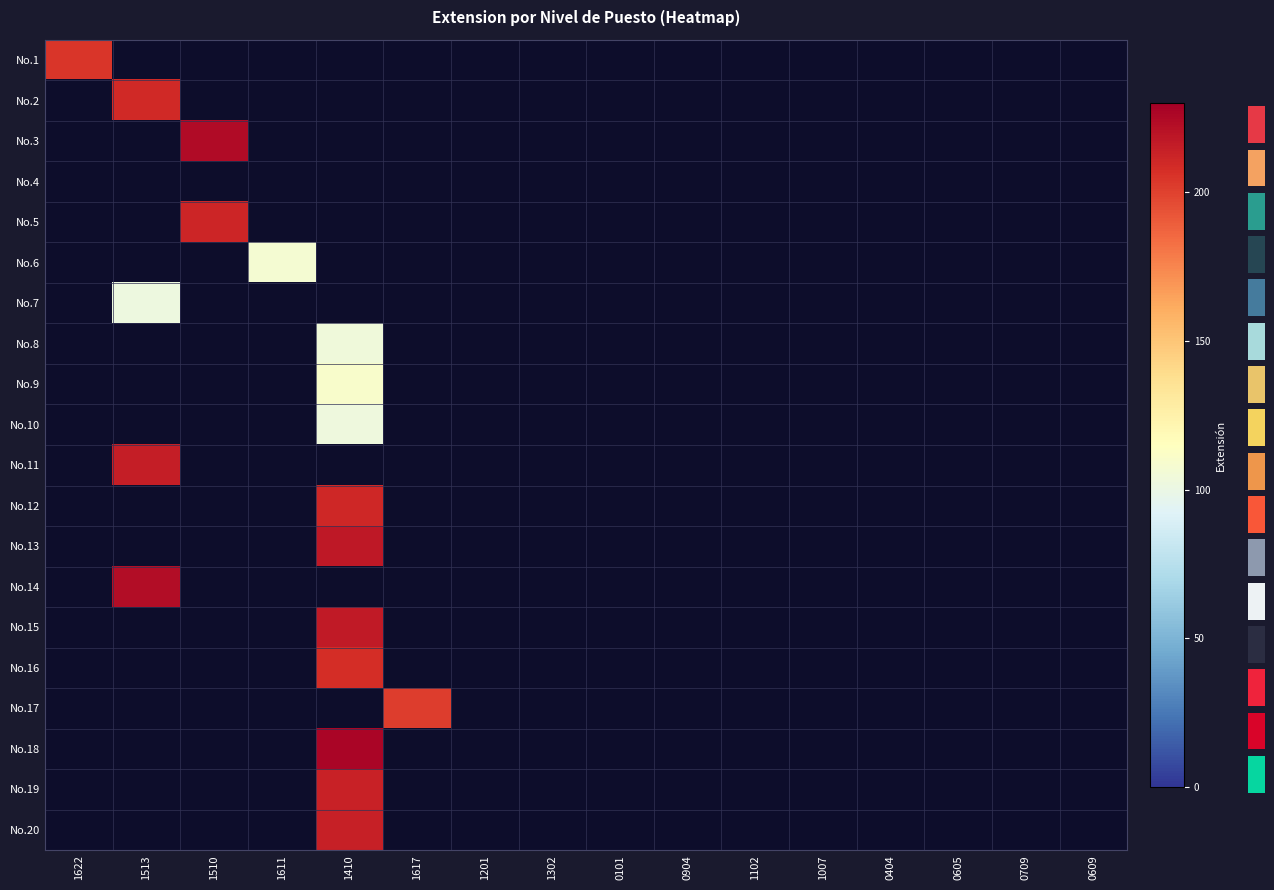

Which label corresponds to the smallest value in the chart?

1513